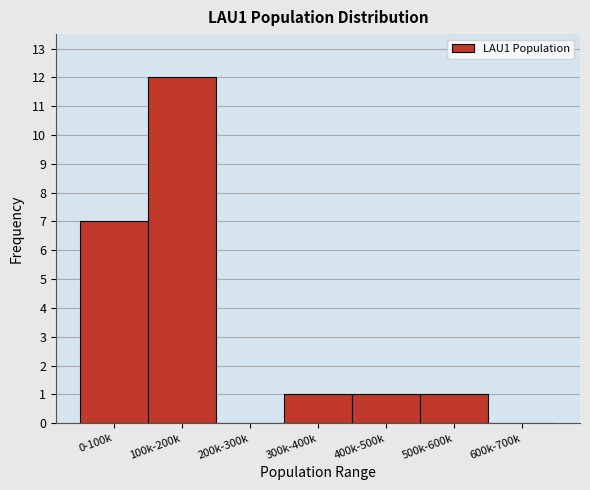

Reading left to right, extract all data points from this chart.

0-100k=7	100k-200k=12	200k-300k=0	300k-400k=1	400k-500k=1	500k-600k=1	600k-700k=0